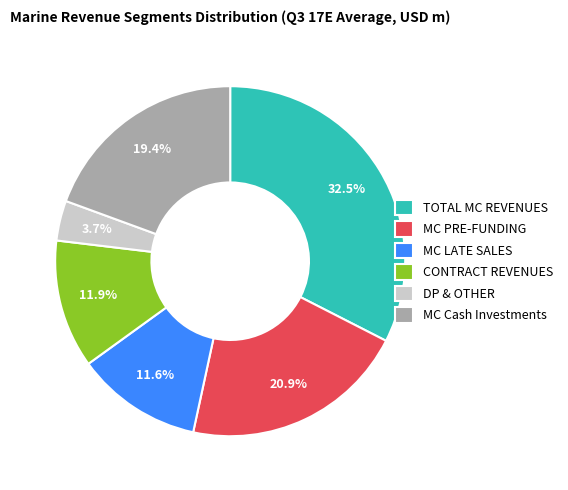

True or false: TOTAL MC REVENUES accounts for 44% of the total.

False